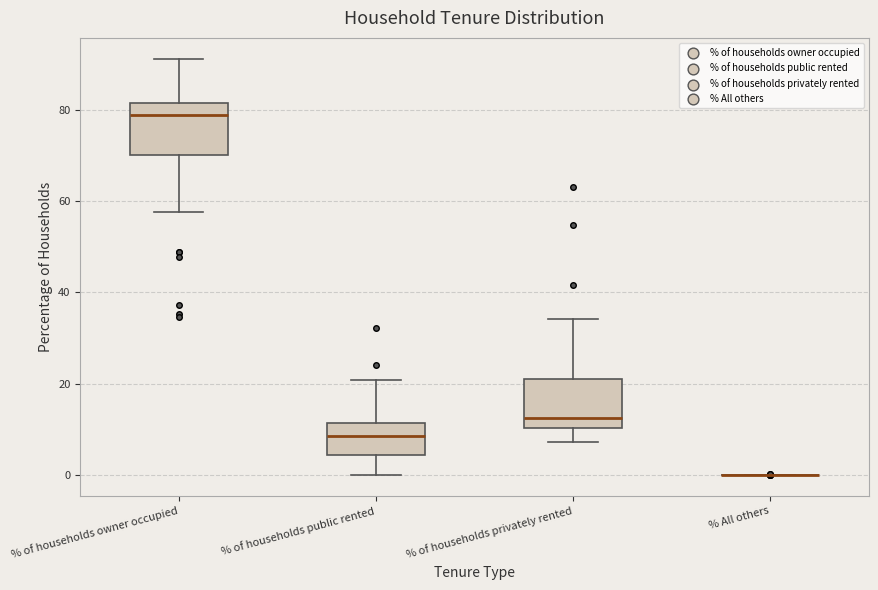

Where does the lower whisker of the box for % of households public rented end on the y-axis? The values are not printed on the chart, so give them approximately, as read against the axis.

0